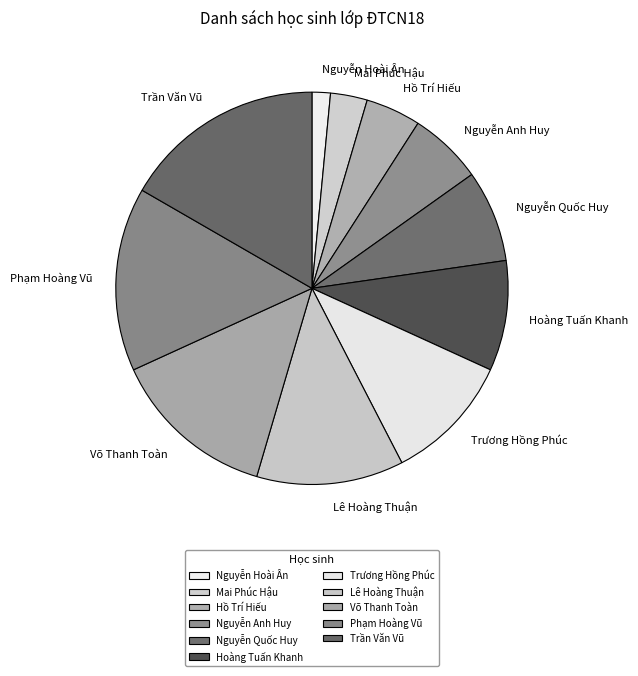

Which category has the biggest portion of the pie?

Trần Văn Vũ